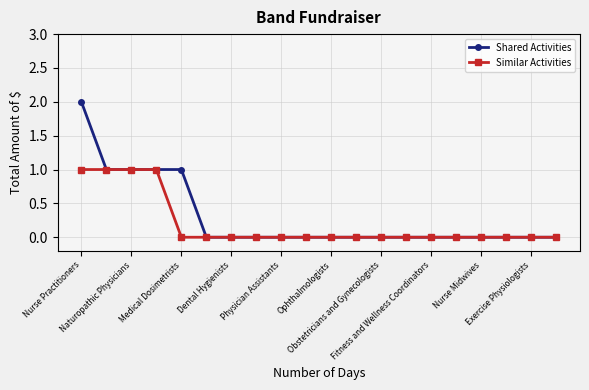

What are all the series names shown in the legend?

Shared Activities, Similar Activities